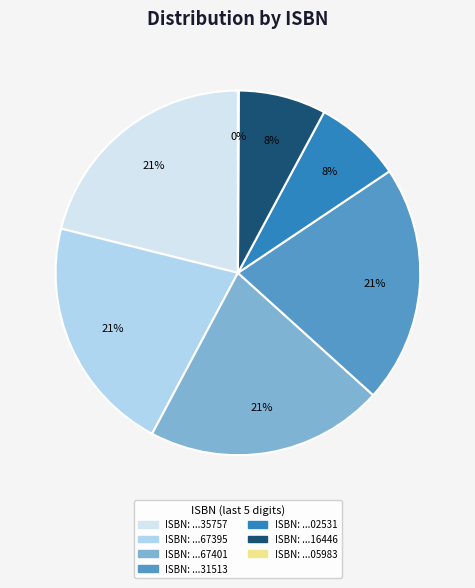

To the nearest percent, what is the difference between the largest and smallest slice percentages?

21%